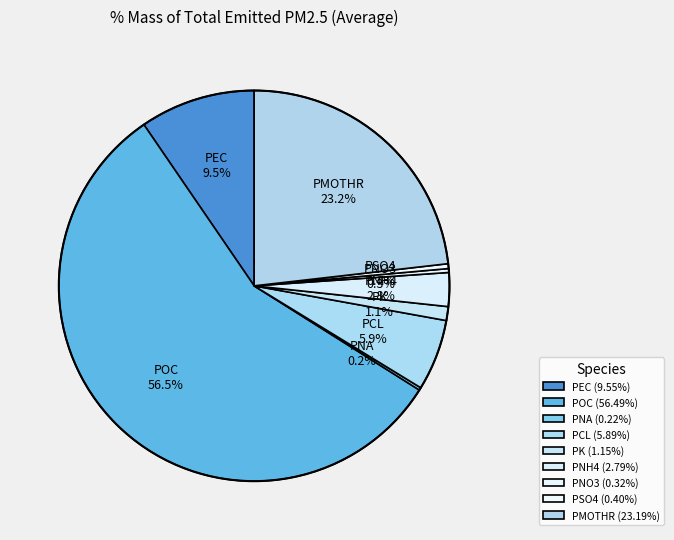

To the nearest percent, what is the combined percentage of PEC and POC?

66%